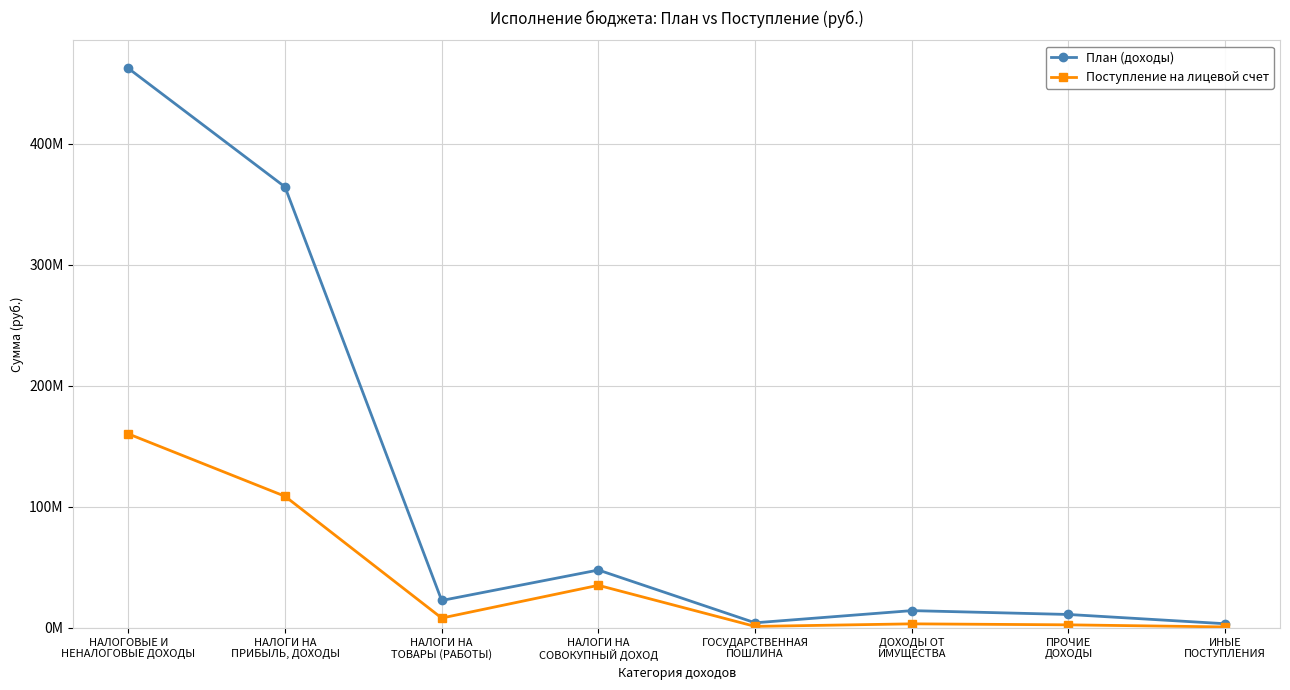

Where is the first local maximum for План (доходы)?

НАЛОГИ НА
СОВОКУПНЫЙ ДОХОД